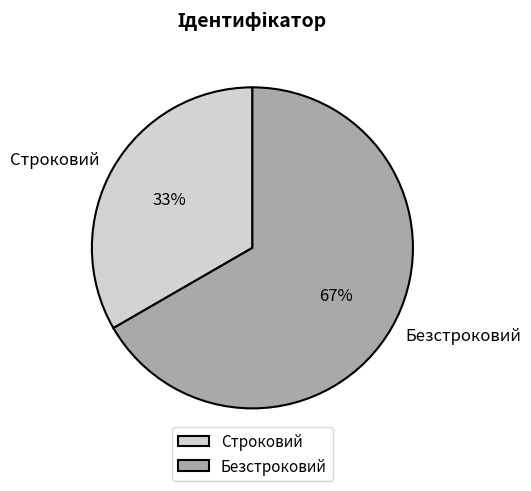

How many segments does this pie chart have?

2